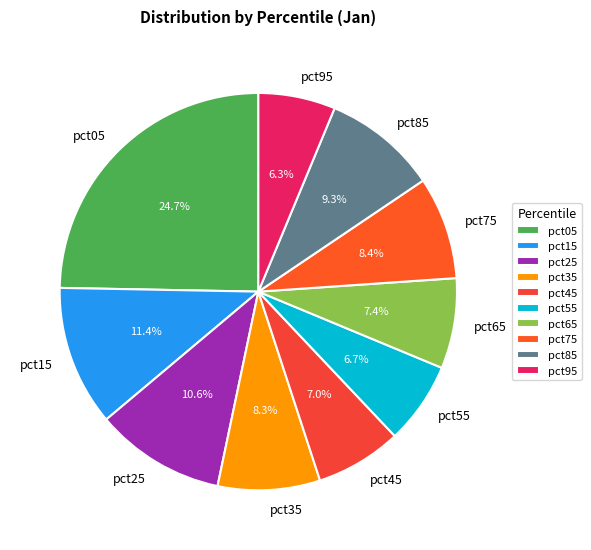

To the nearest percent, what percentage of the pie is pct25?

11%